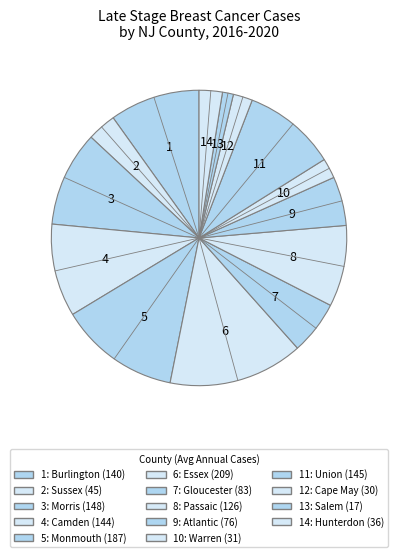

How many segments does this pie chart have?

14